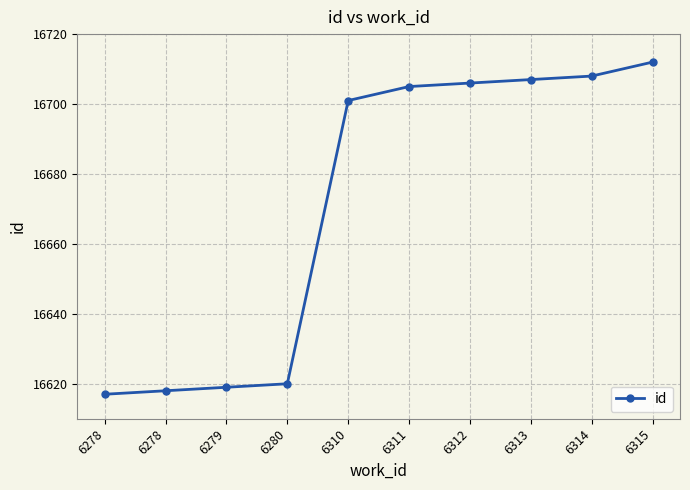

What is the sum of the values at 6310 and 6280?

33321